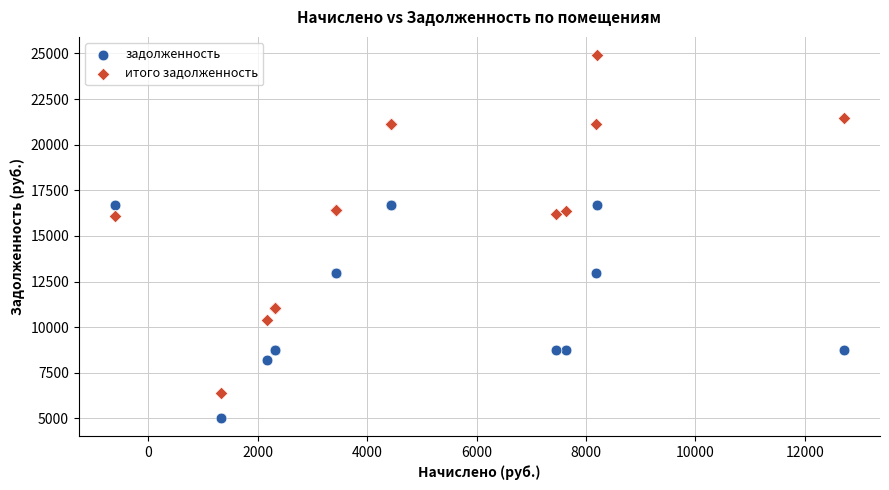

Which series contains the lowest Y value?

задолженность